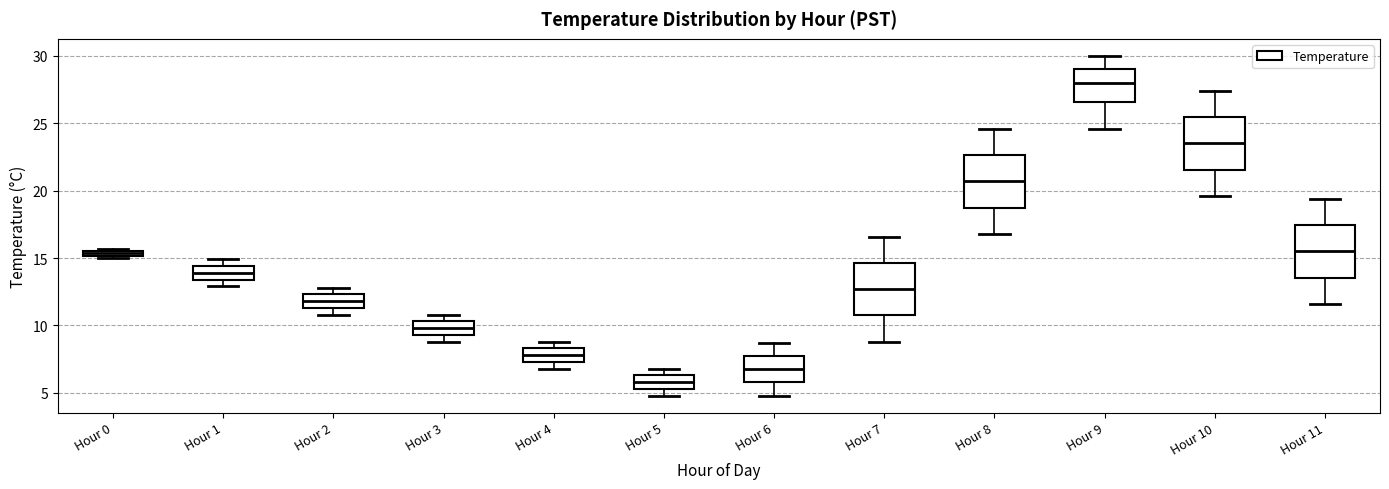

Which box's median line is the highest?

Hour 9